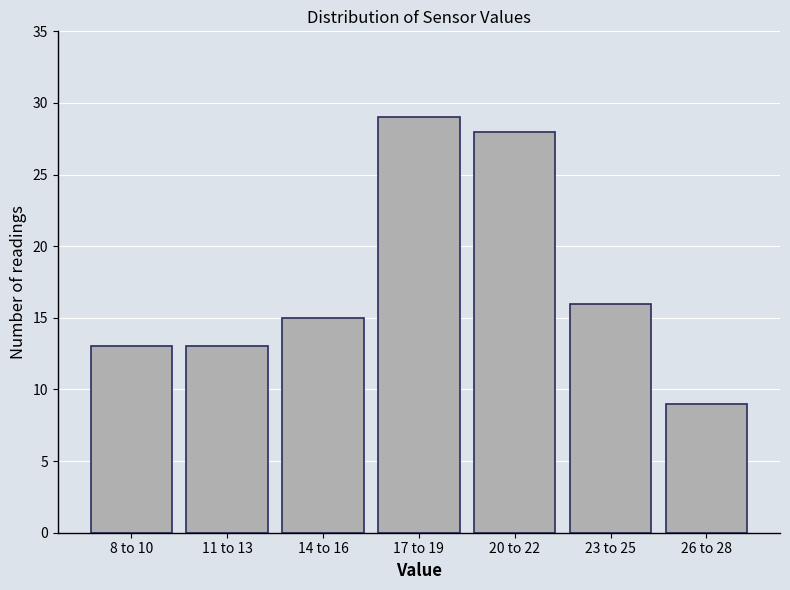

Reading left to right, transcribe all the data shown in this chart.

8 to 10=13	11 to 13=13	14 to 16=15	17 to 19=29	20 to 22=28	23 to 25=16	26 to 28=9